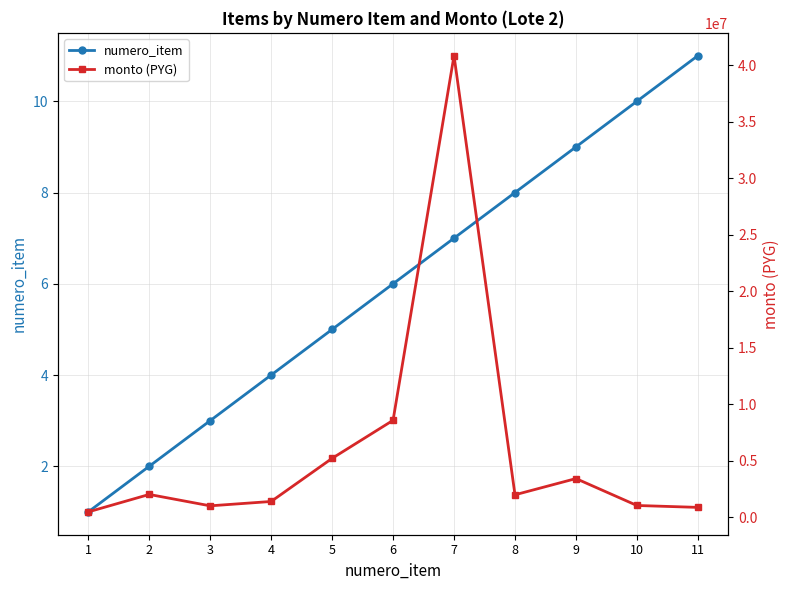

True or false: monto (PYG) and numero_item cross at least once.

False